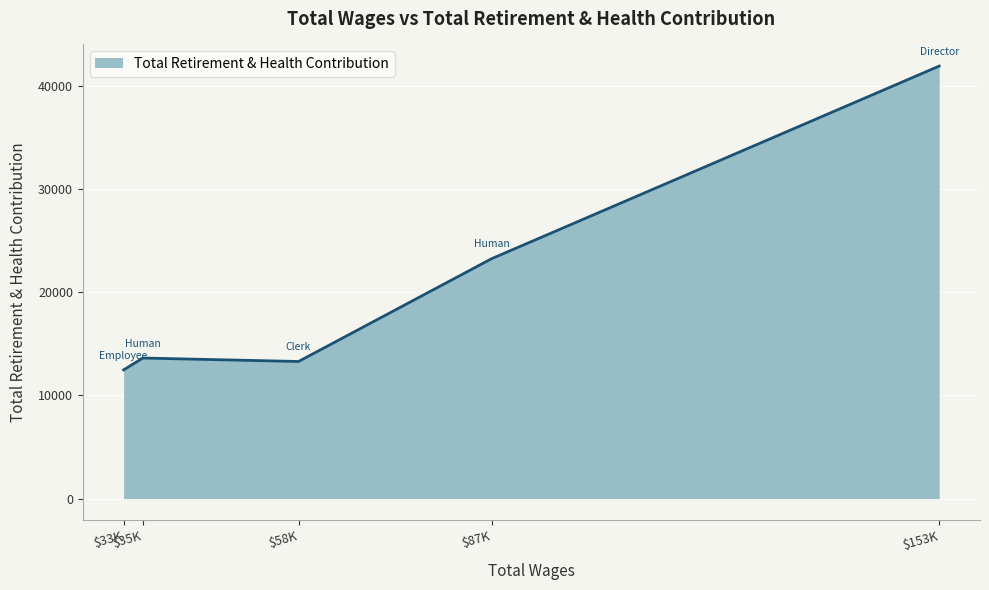

At which category does the data reach its first local peak?

$35K